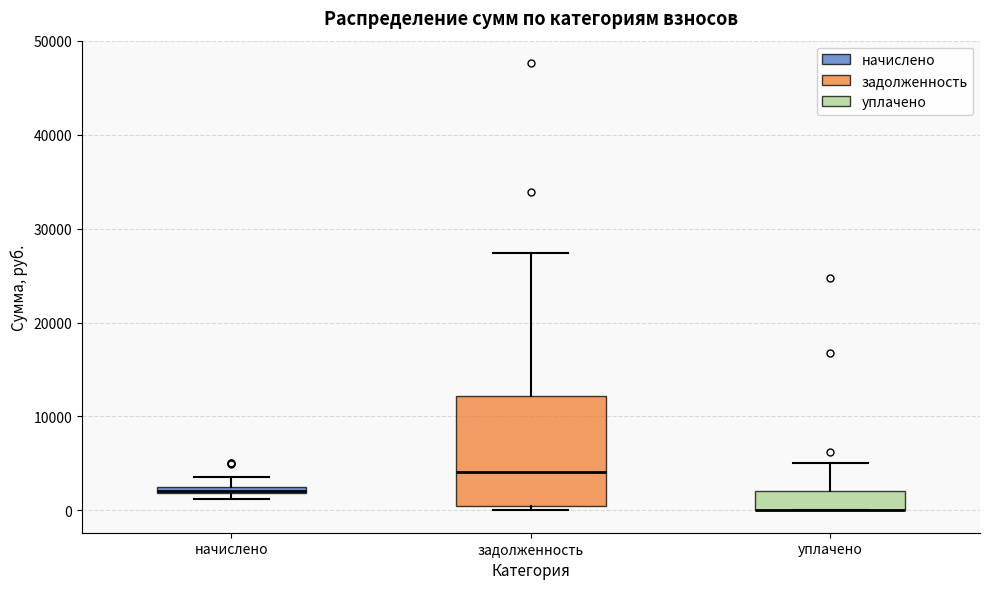

Comparing the boxes themselves (not the whiskers), which one is the tallest?

задолженность